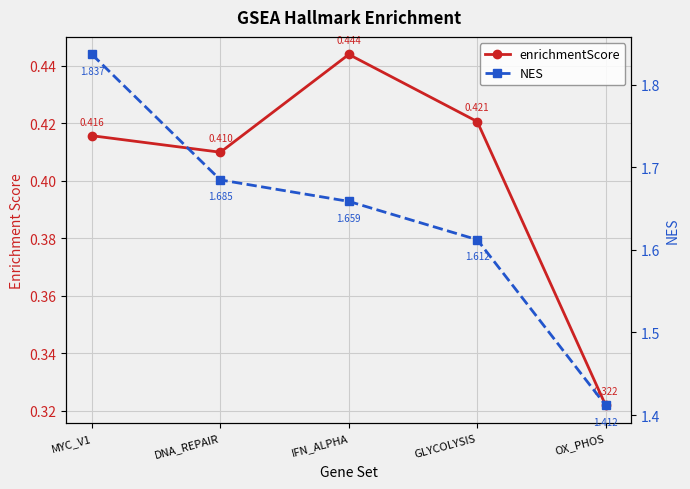

What is the sum of all enrichmentScore values?

2.0